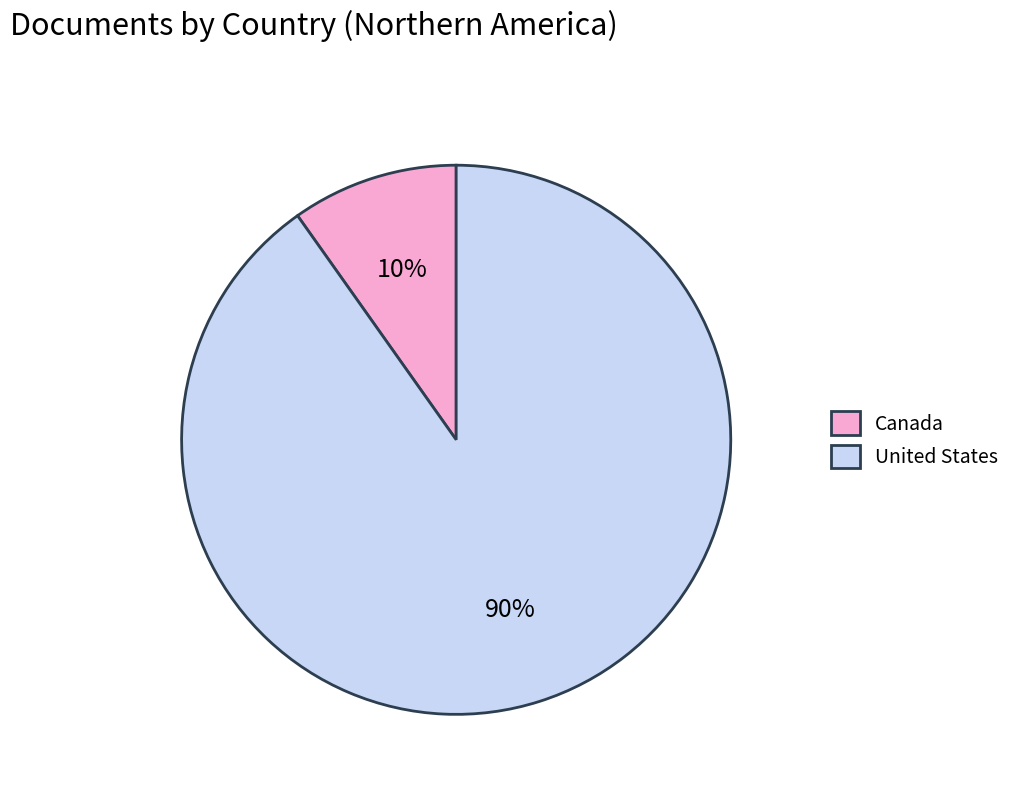

Which category has the smallest portion of the pie?

Canada